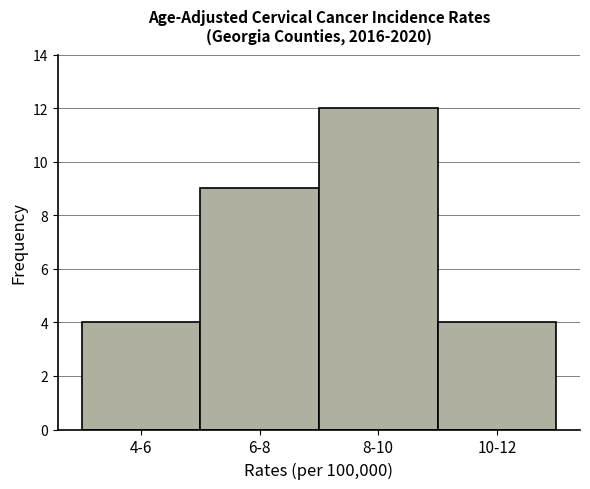

Reading left to right, extract all data points from this chart.

4-6=4	6-8=9	8-10=12	10-12=4